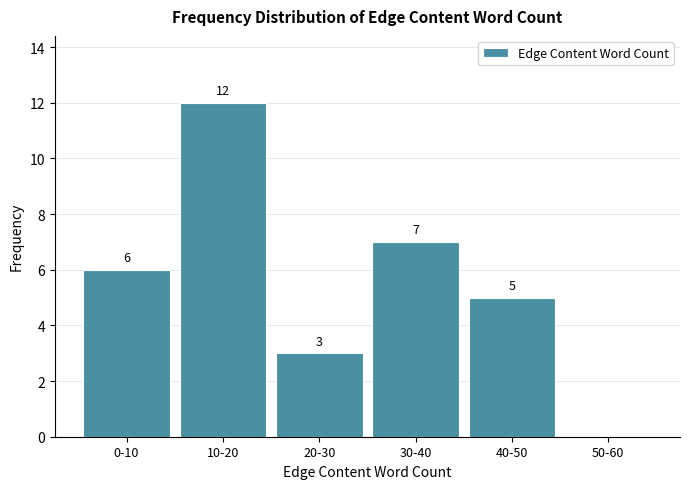

Reading right to left, what are all the values shown in this chart?

50-60=0	40-50=5	30-40=7	20-30=3	10-20=12	0-10=6